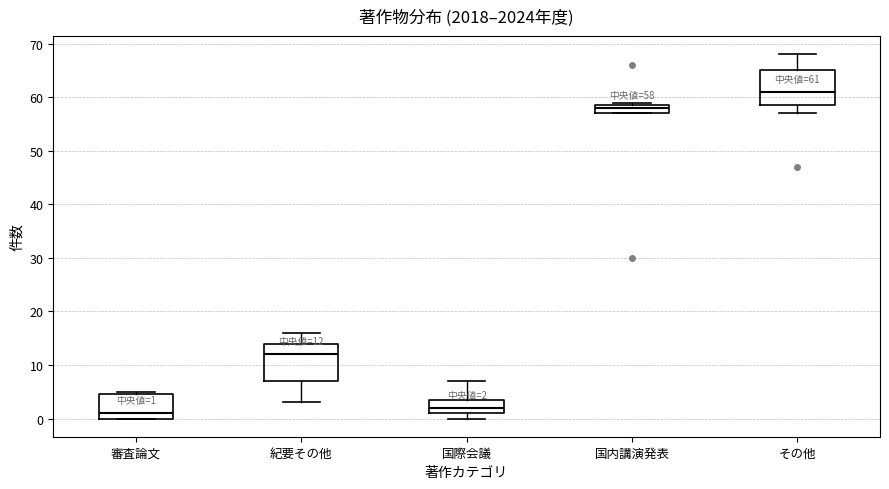

Which box has the lowest median line?

審査論文